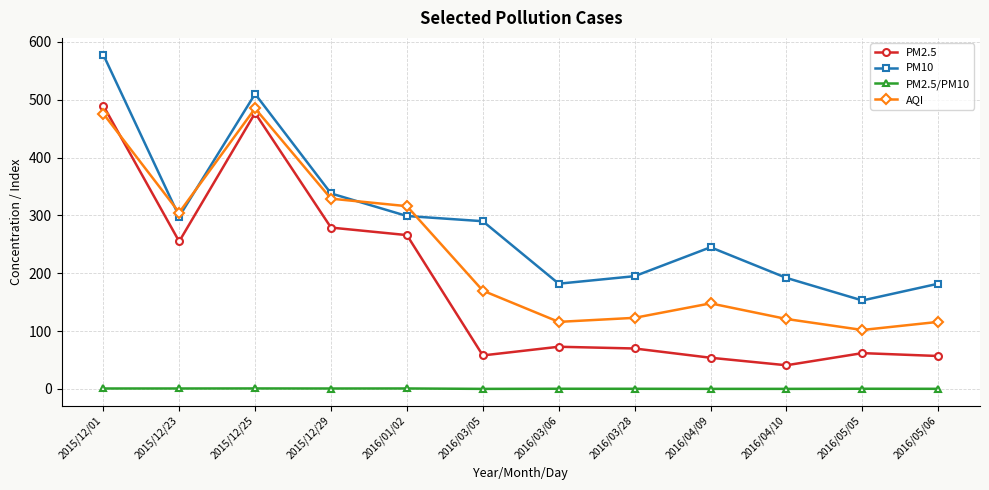

Rank the series by their average value, from highest to lowest.

PM10, AQI, PM2.5, PM2.5/PM10